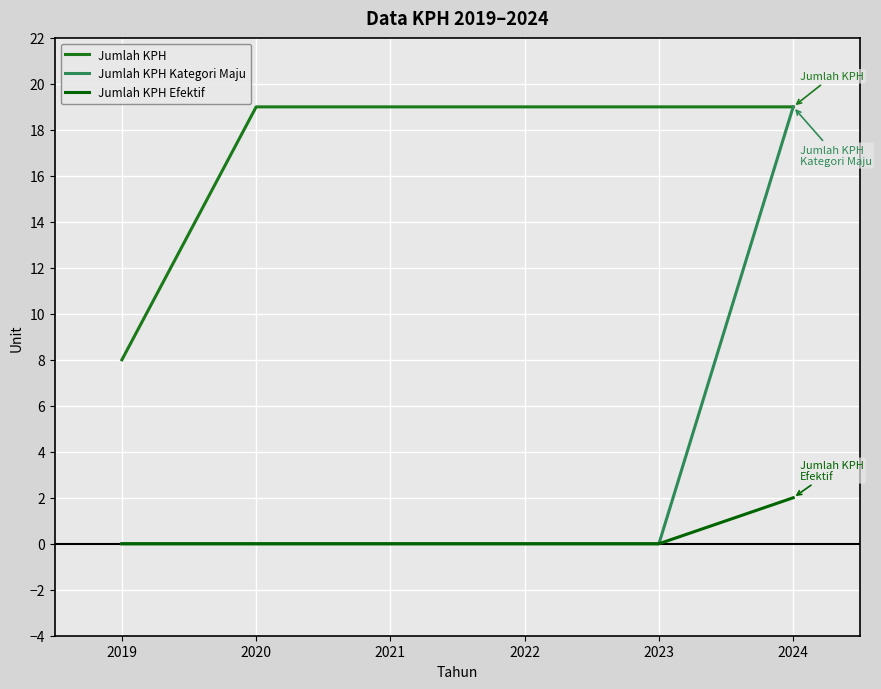

What is the spread (max minus min) of values at 2021?

19